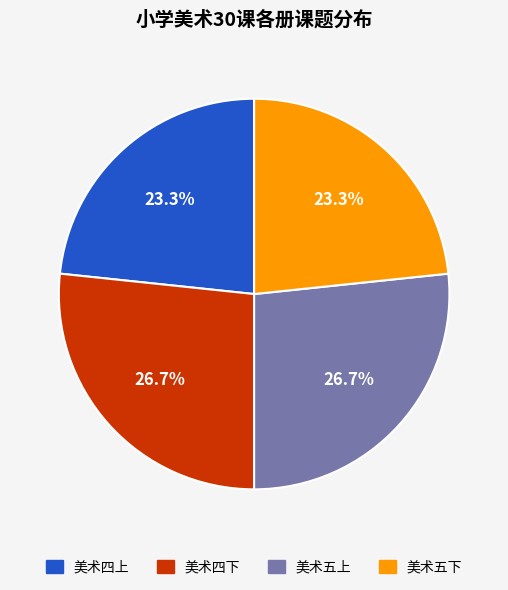

To the nearest percent, what is the difference between the largest and smallest slice percentages?

3%